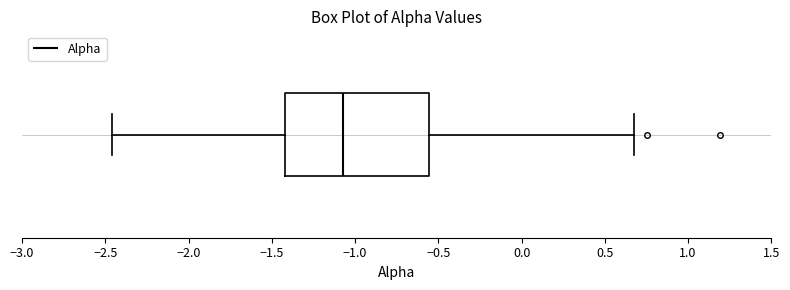

Where is the left edge of the box on the x-axis? The values are not printed on the chart, so give them approximately, as read against the axis.

-1.40